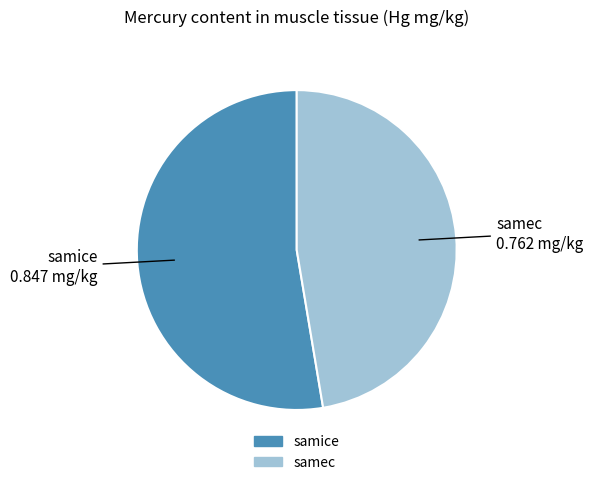

Does any single category account for the majority?

Yes